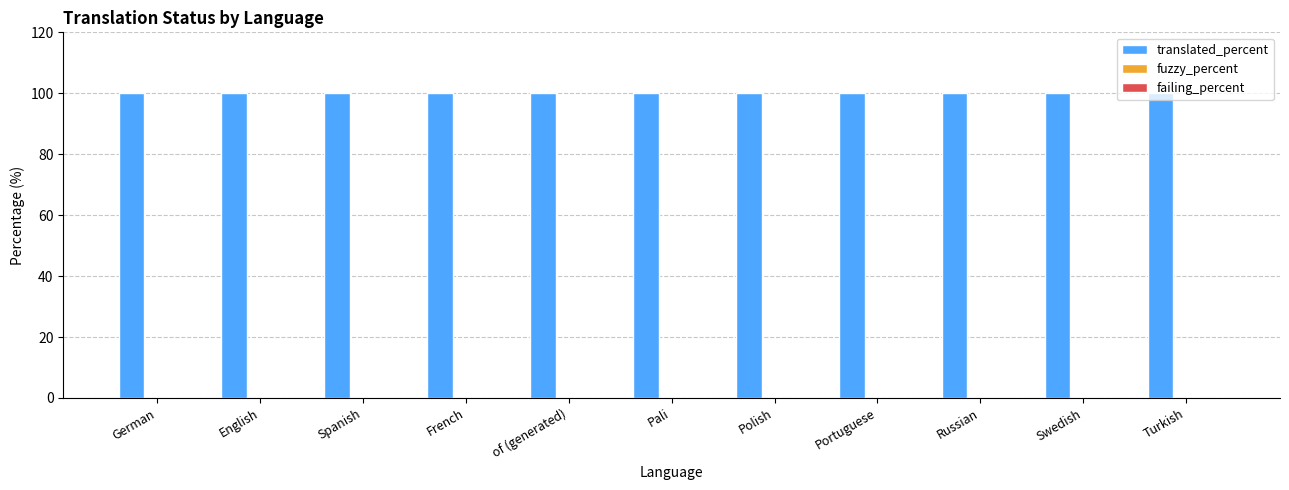

Reading left to right, list all the values displayed in this chart.

translated_percent: 100	100	100	100	100	100	100	100	100	100	100
fuzzy_percent: 0	0	0	0	0	0	0	0	0	0	0
failing_percent: 0	0	0	0	0	0	0	0	0	0	0